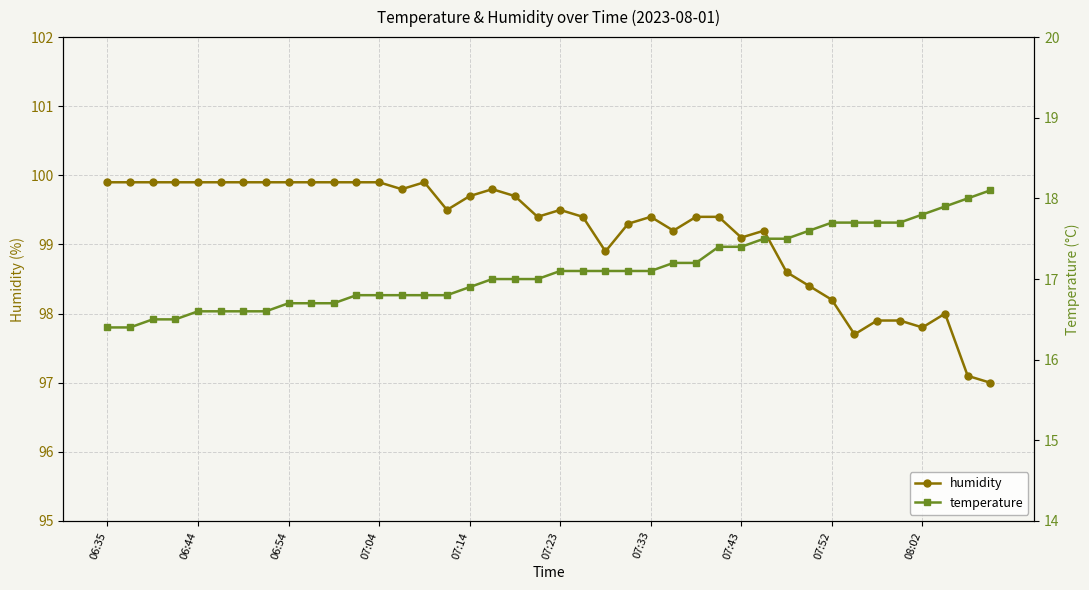

Where is the first local maximum for humidity?

14